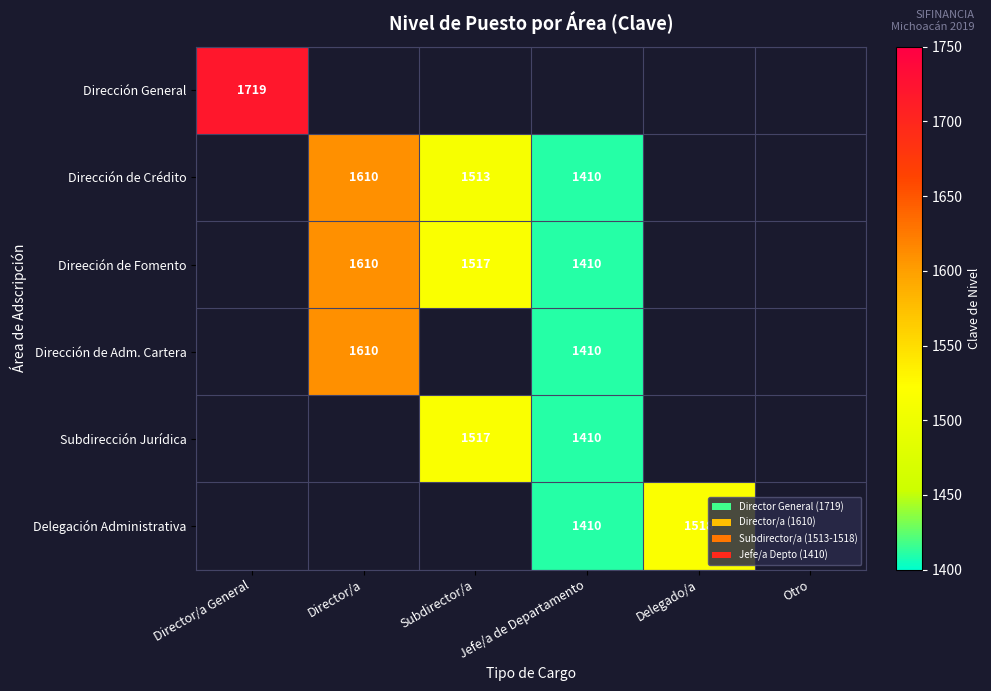

The value of Subdirección Jurídica at Jefe/a de Departamento is 1410. True or false?

True